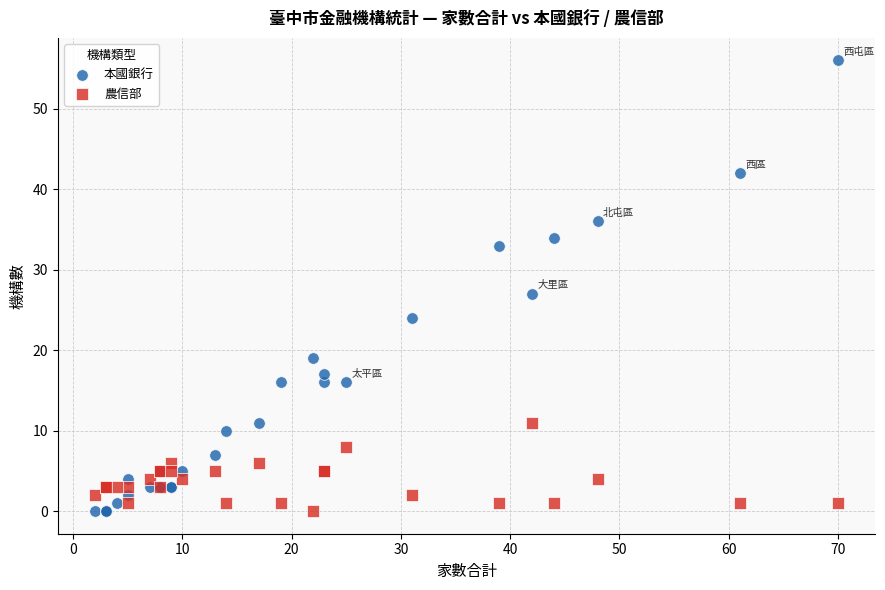

What is the X range (max minus min) for the scatter plot?

68